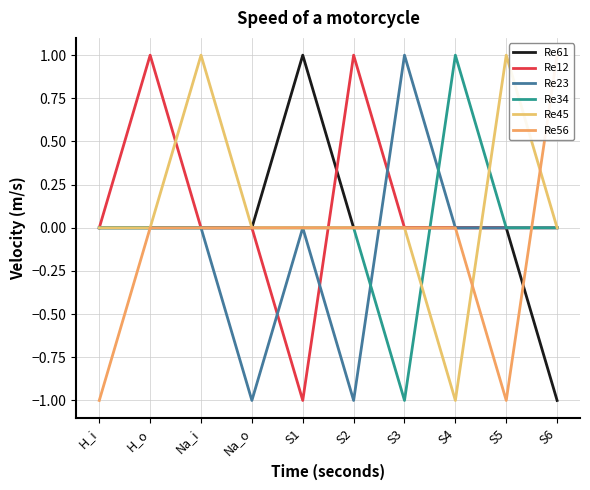

Which series ends up on top after the final intersection of Re56 and Re61?

Re56